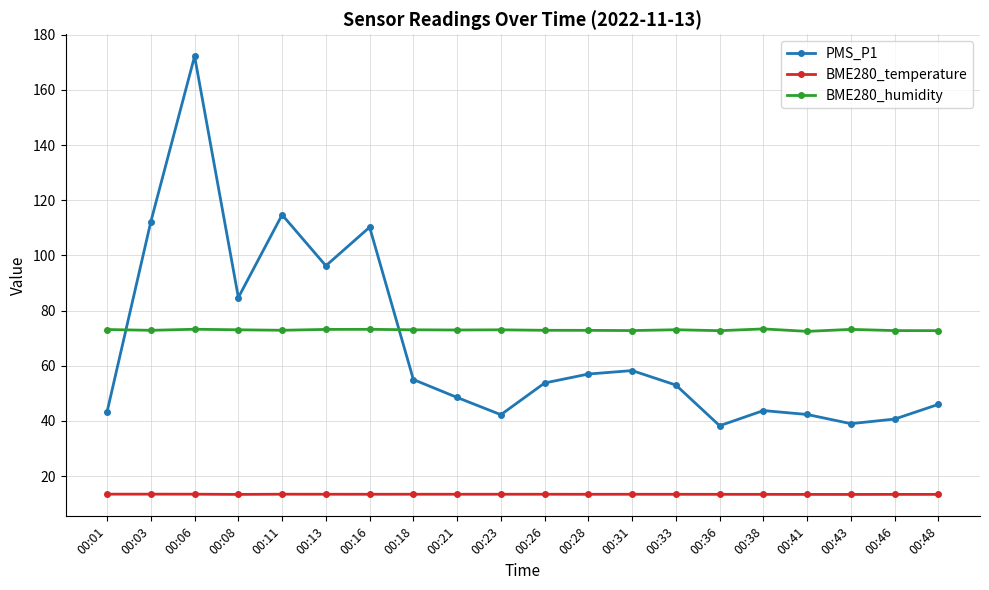

What is the difference between the PMS_P1 values at 00:38 and 00:16?

66.5